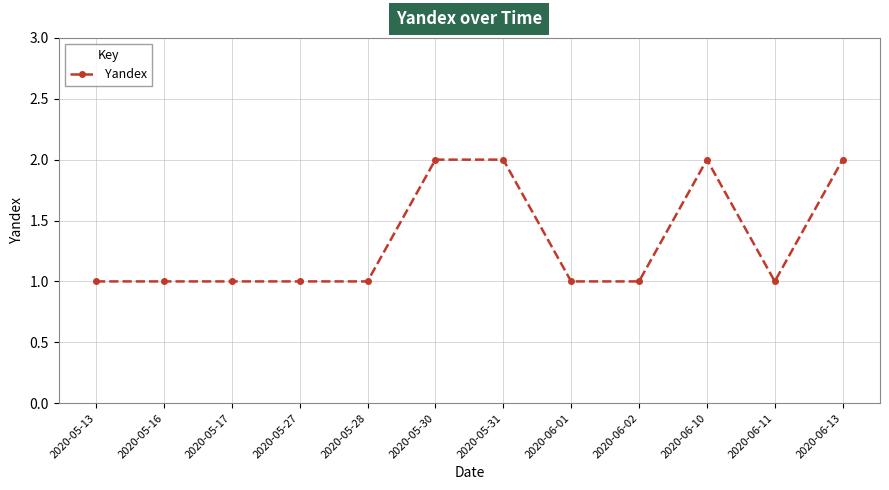

True or false: the data has more than 0 interior local peaks.

True